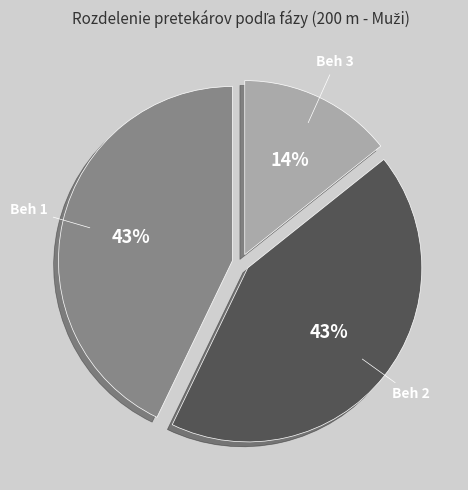

To the nearest percent, what is the difference between the largest and smallest slice percentages?

29%